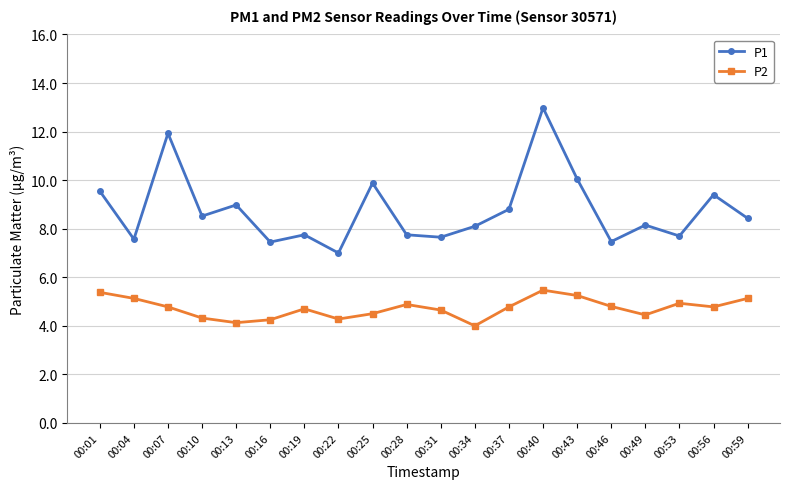

What is the value of the P2 point at the 13th from the left?

4.8